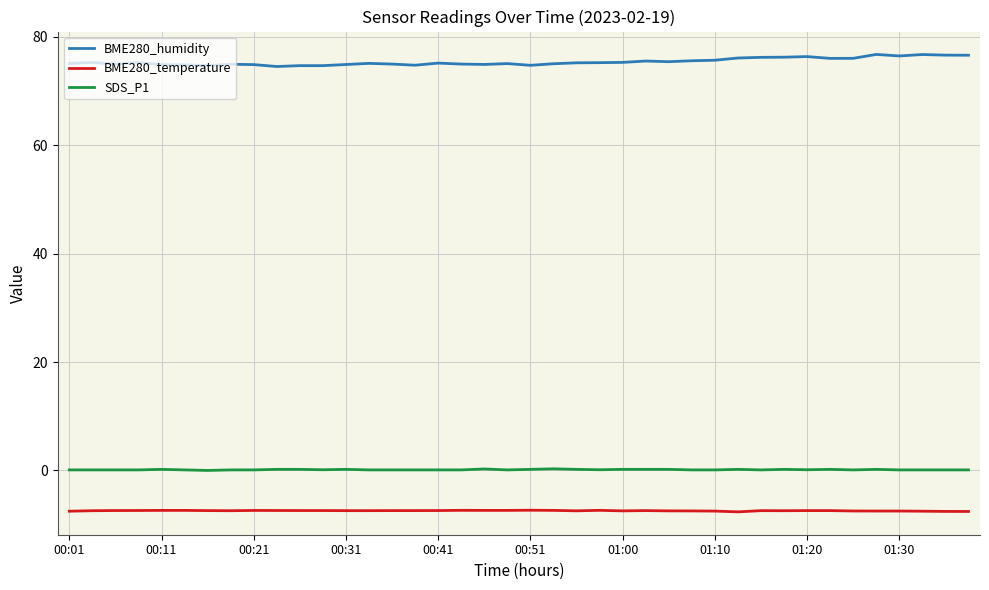

Which series has the largest total across all categories?

BME280_humidity